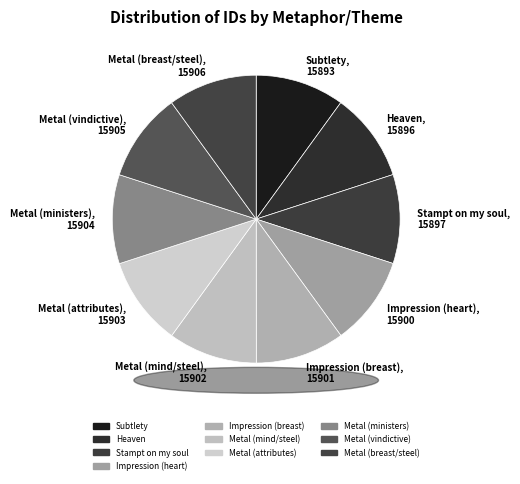

Does any single category account for the majority?

No